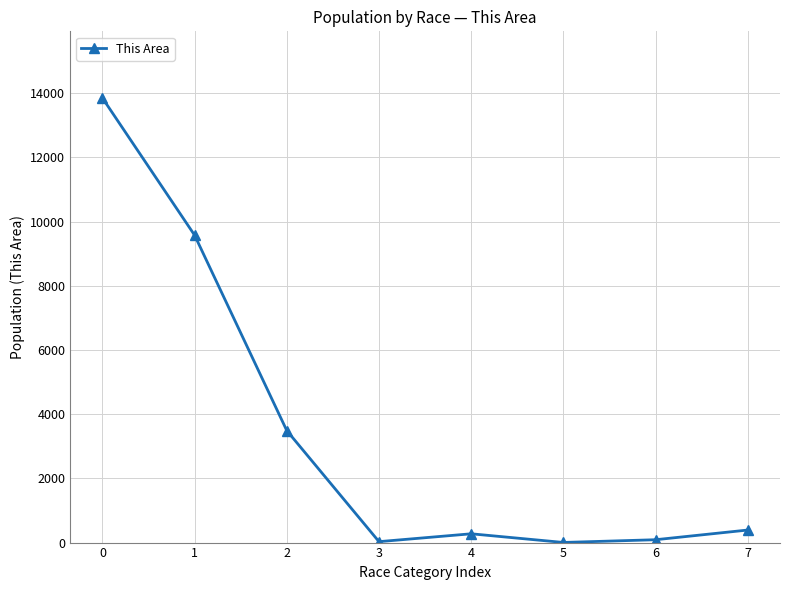

At which category does the data reach its first local valley?

3